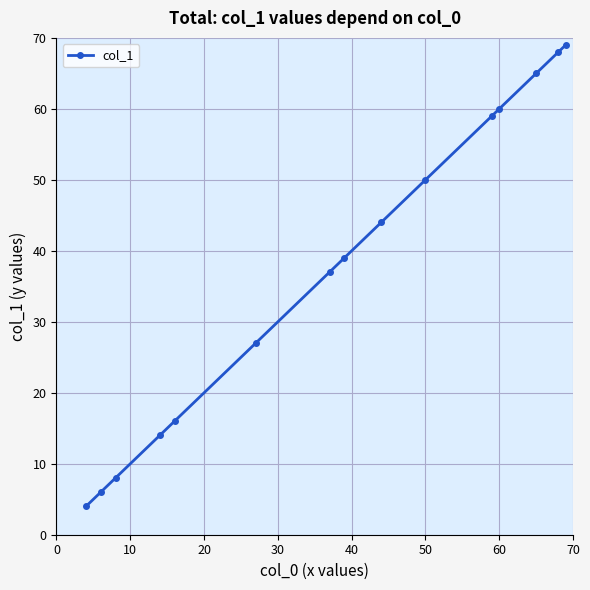

What is the value of the 10th point from the left?

50